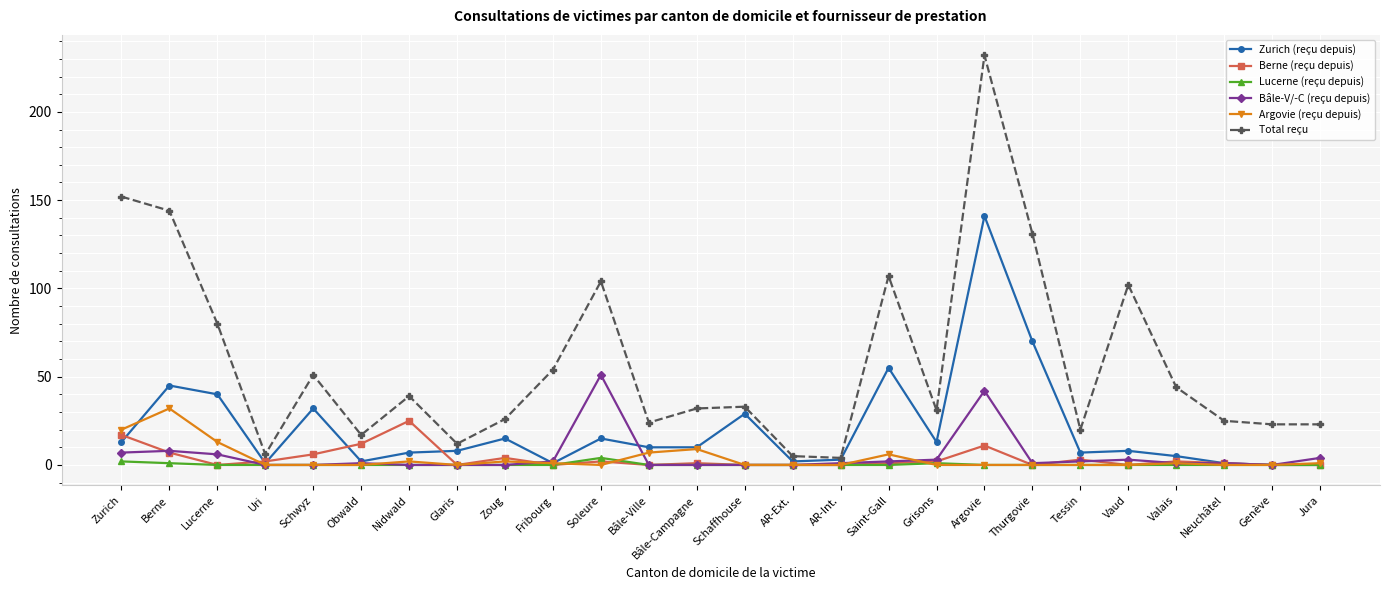

Where does the Berne (reçu depuis) series first go above 1?

Zurich